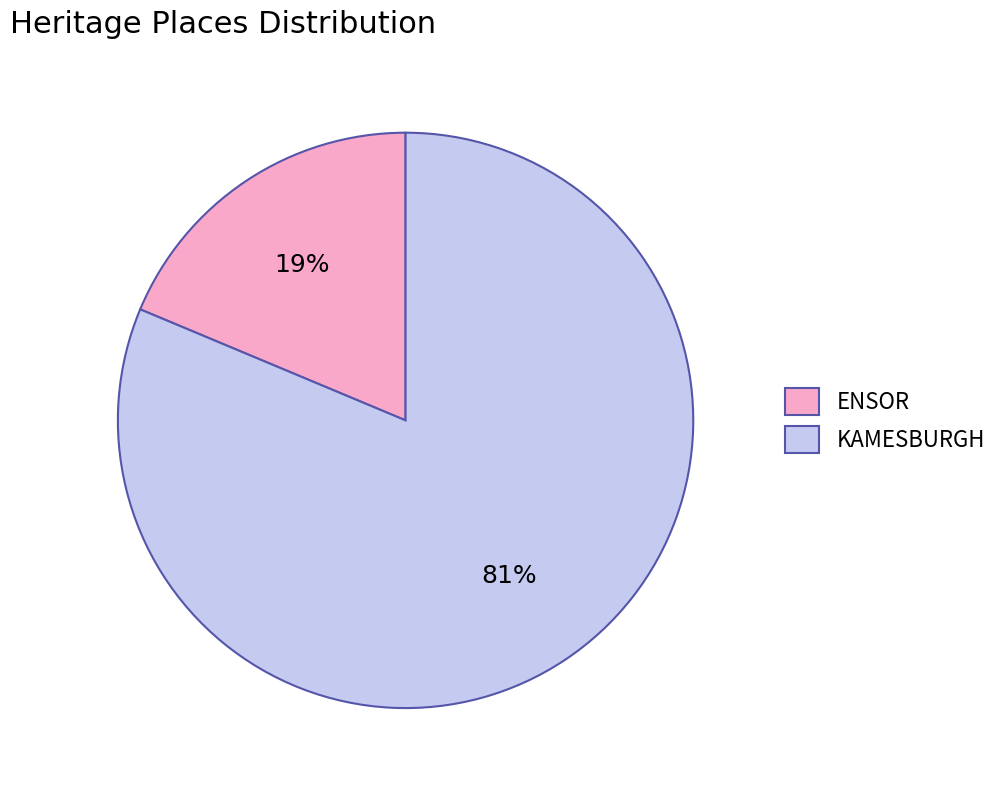

Between KAMESBURGH and ENSOR, which is larger?

KAMESBURGH